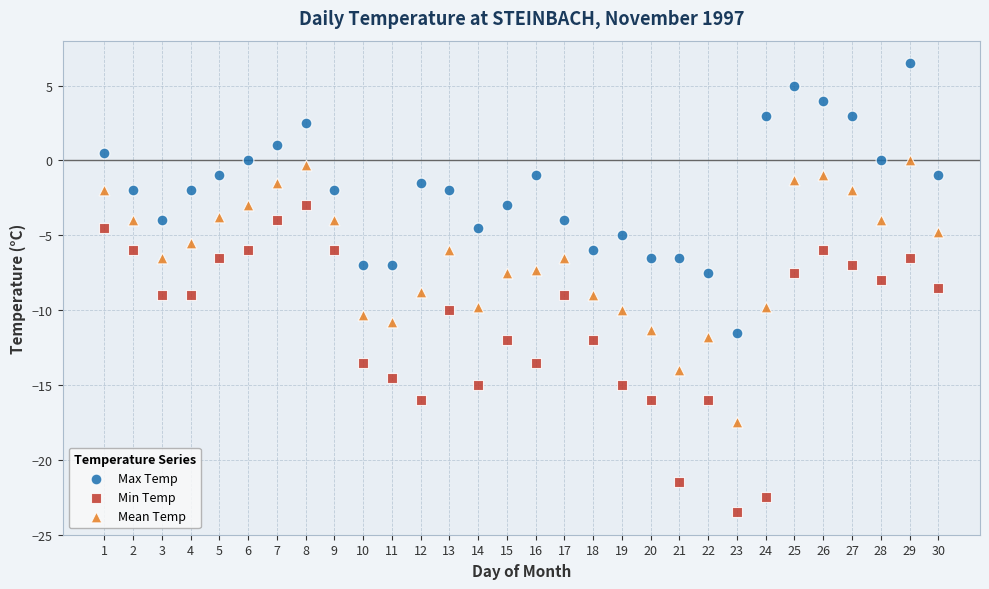

Which series contains the lowest Y value?

Min Temp